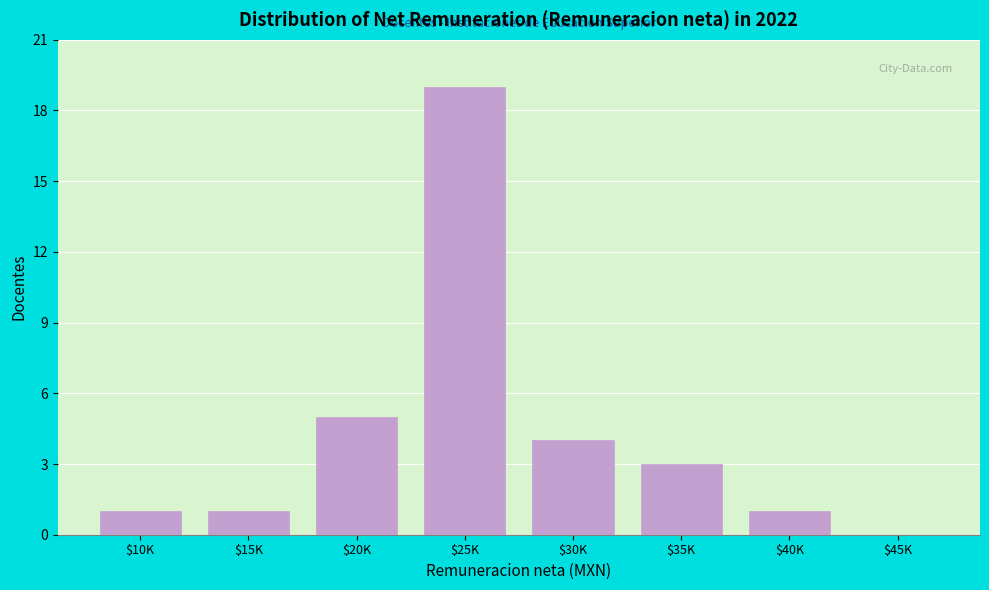

Where is the data nearest to the value 9?

$20K